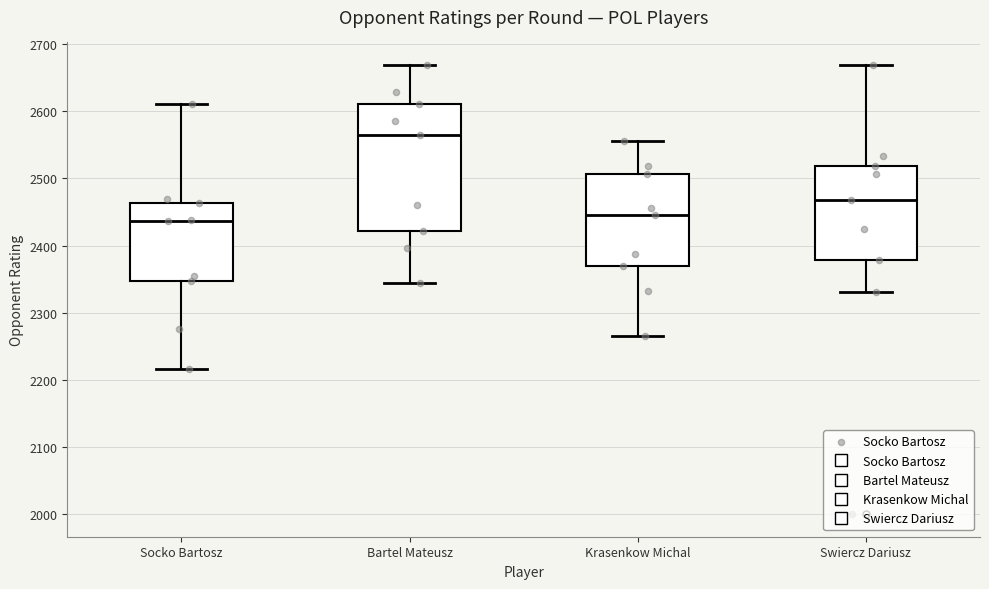

Where does the median line of the box for Socko Bartosz sit on the y-axis? The values are not printed on the chart, so give them approximately, as read against the axis.

2440